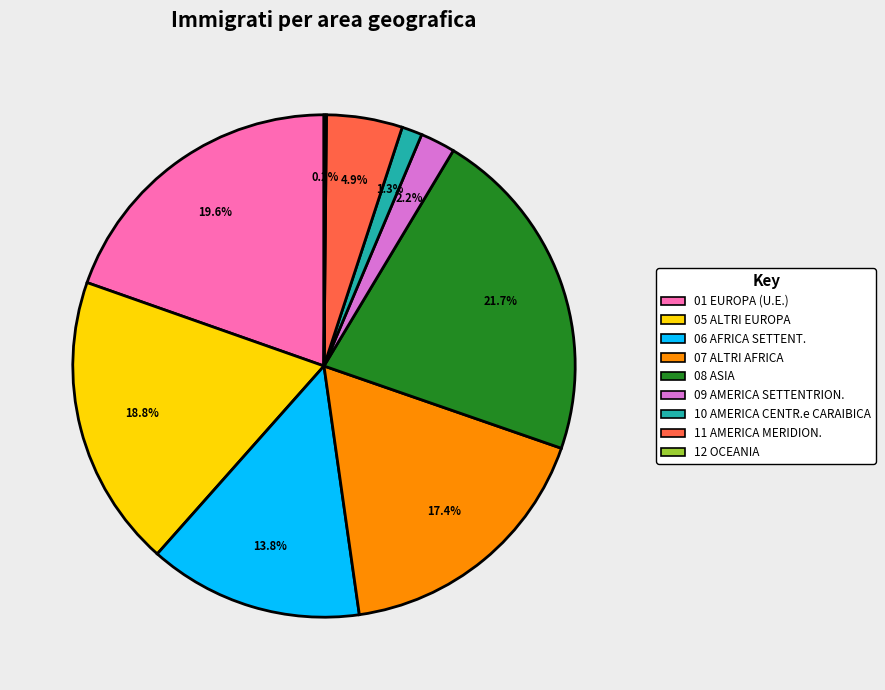

What percentage is NOT represented by 05 ALTRI EUROPA?

81.2%